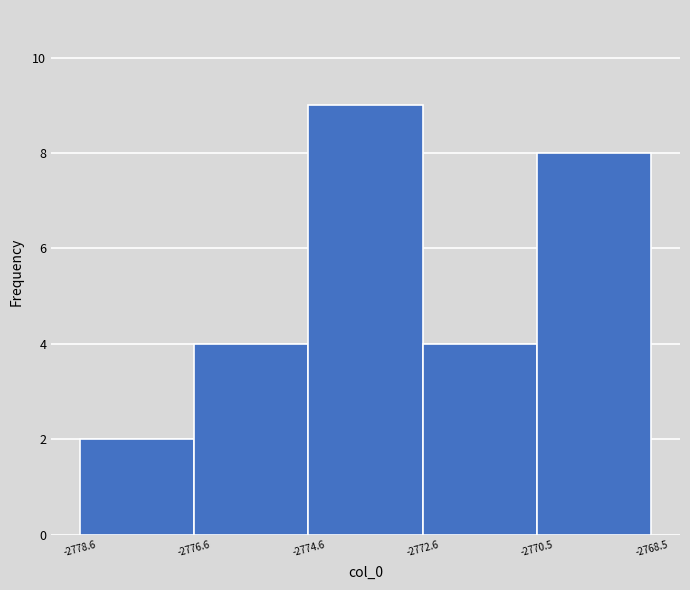

How tall is the bar that spans -2778.6 to -2776.6 on the x-axis? The values are not printed on the chart, so give them approximately, as read against the axis.

2